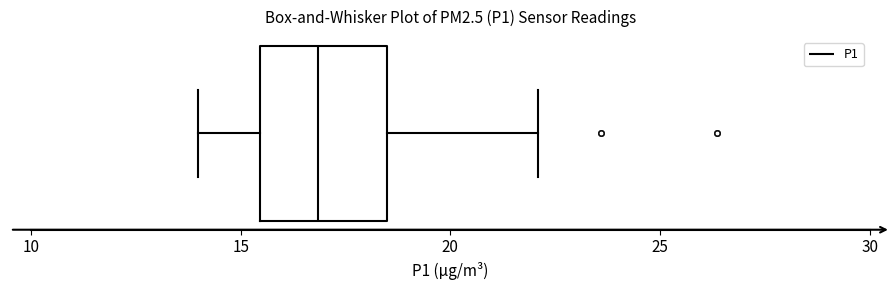

Read this box plot against the x-axis: the position of the median line, the range covered by the box, and the ends of both whiskers. The values are not printed on the chart, so give them approximately, as read against the axis.

median 17.0, box 15.5 to 18.5, whiskers 14.0 to 22.0